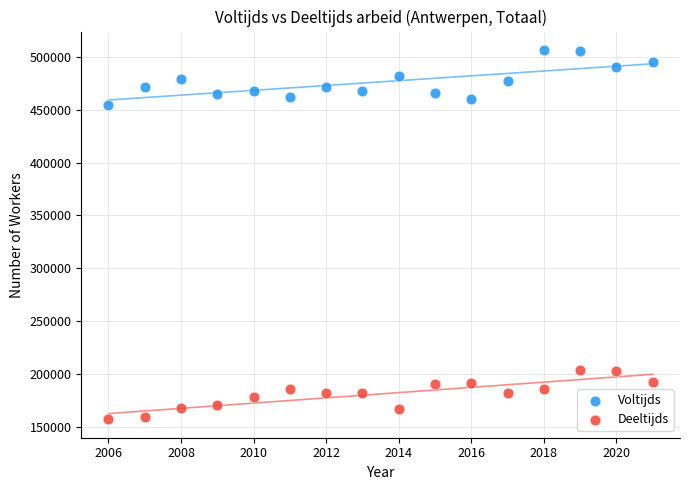

What is the X range (max minus min) for the scatter plot?

15